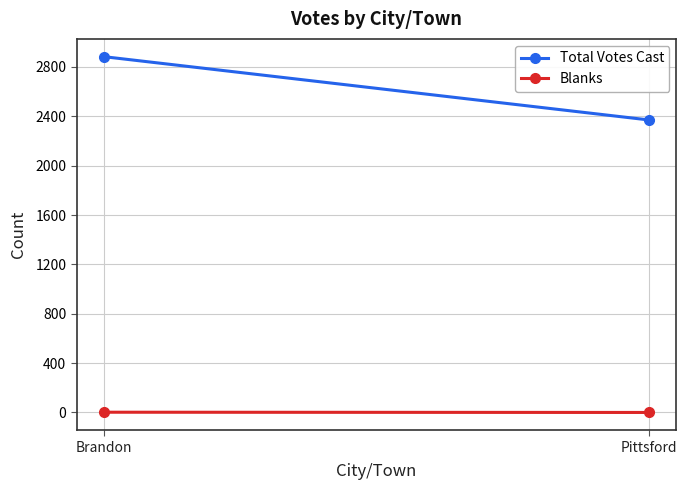

What is the label of the 1st point from the left?

Brandon